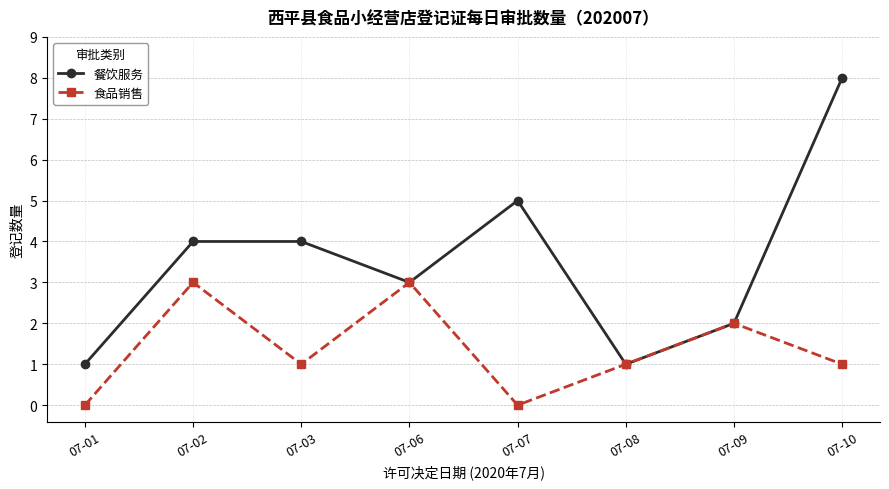

Which series has the largest total across all categories?

餐饮服务